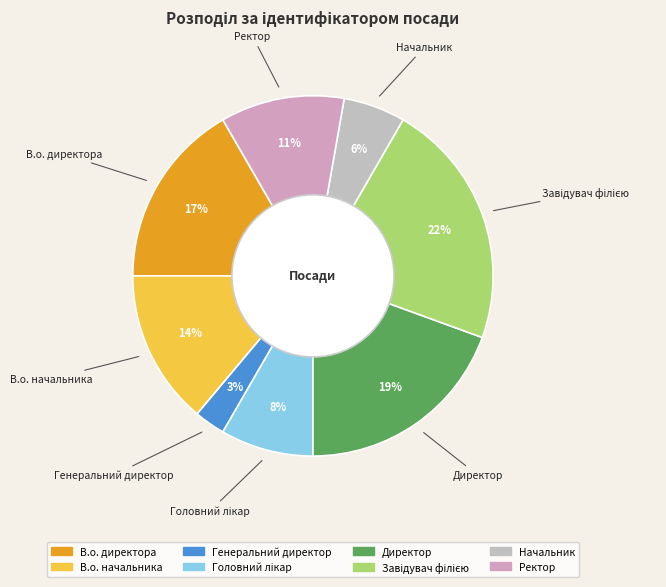

How many segments does this pie chart have?

8